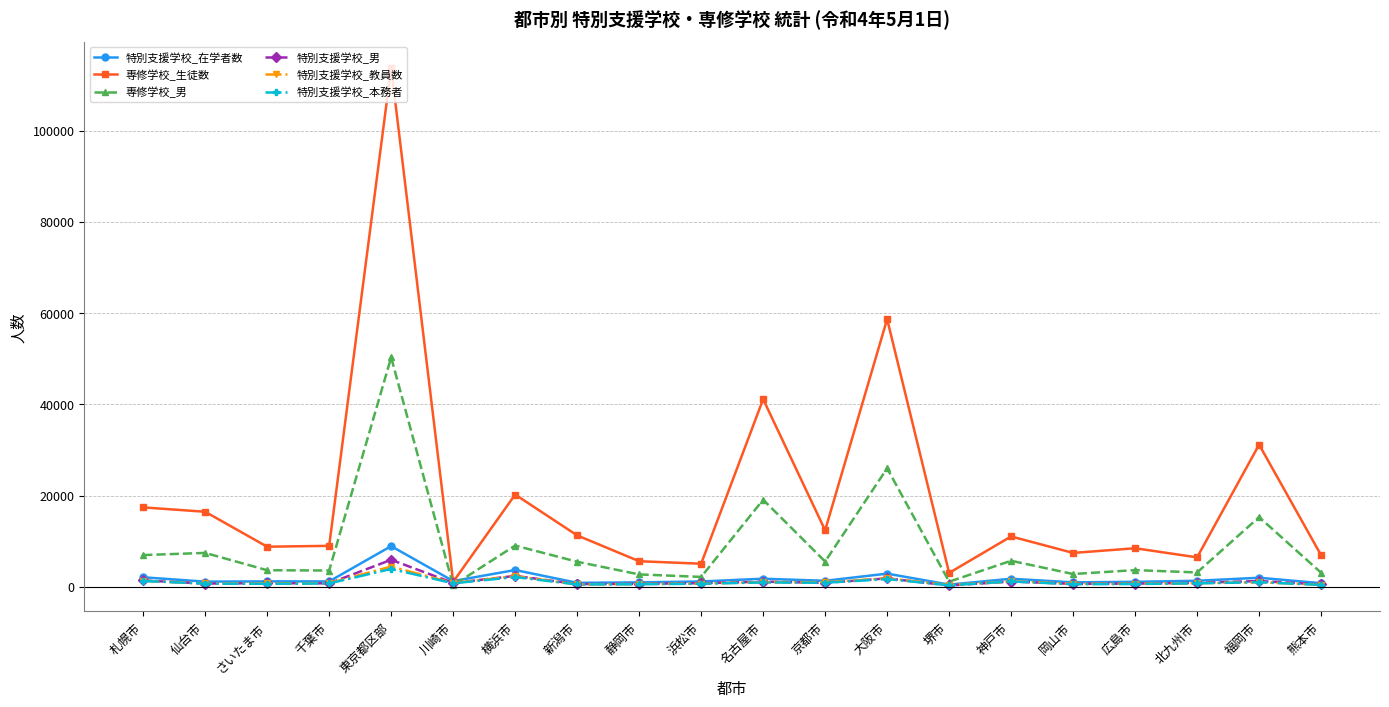

The 専修学校_生徒数 series shows 3848 at 仙台市. True or false?

False